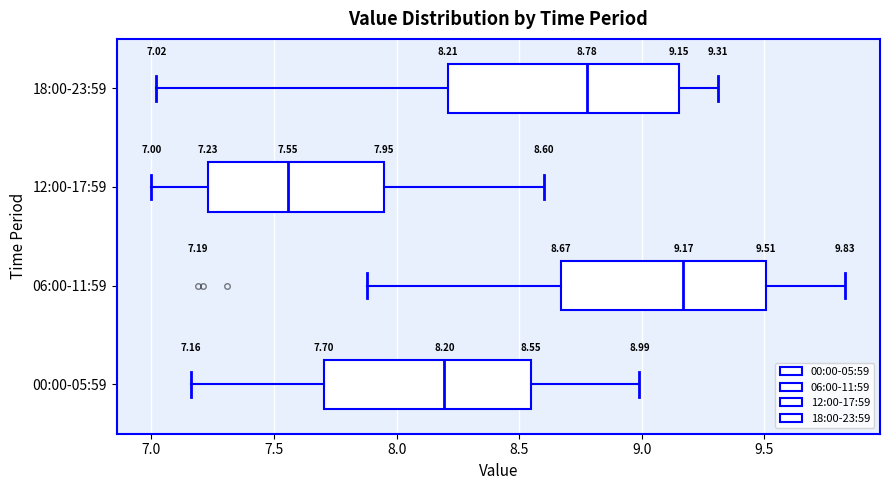

Which box has the furthest to the left median line?

12:00-17:59